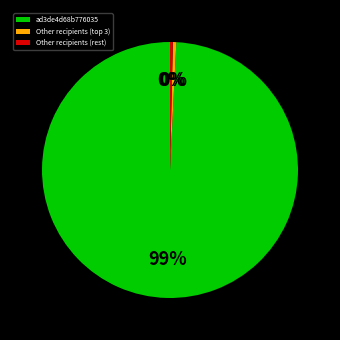

To the nearest percent, what is the average slice percentage?

33%